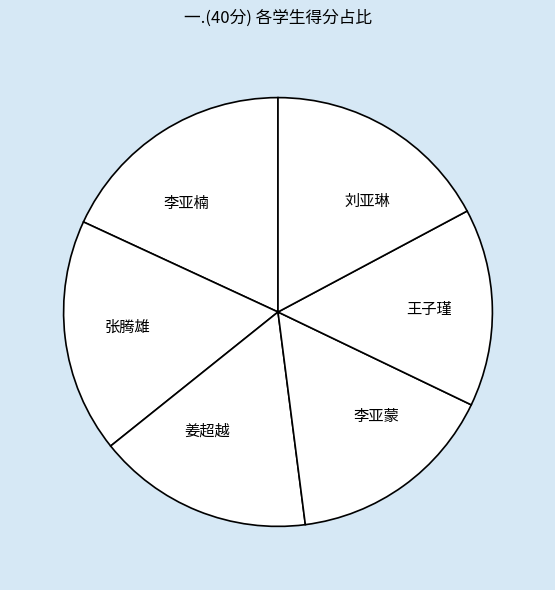

Is there any slice that represents more than half of the pie?

No